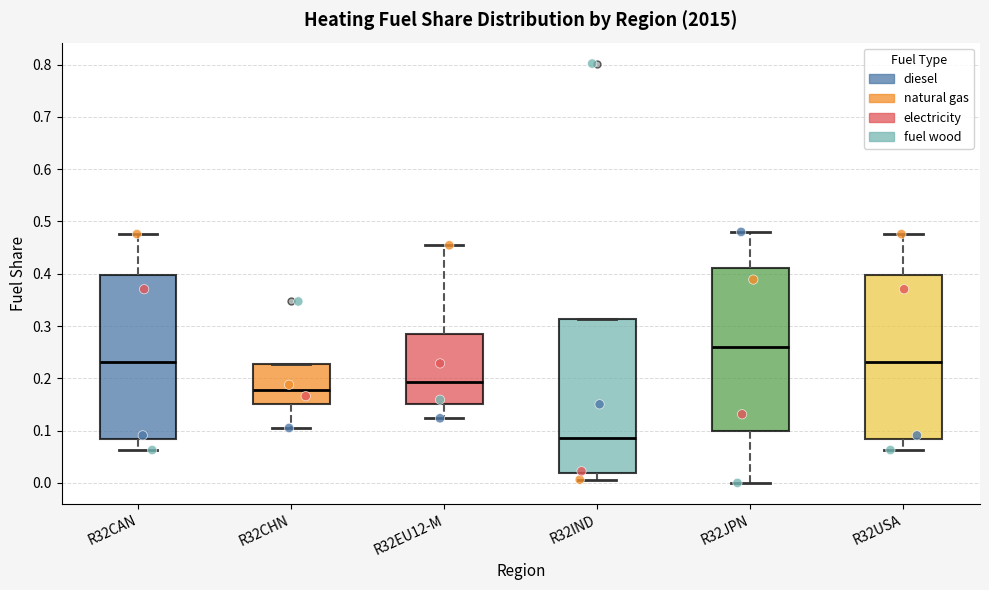

Reading left to right, transcribe this box plot: for each box, give where its median line is, the range the box spans, and where its two whiskers end, as read against the y-axis. The values are not printed on the chart, so give them approximately, as read against the axis.

R32CAN: median 0.23, box 0.08 to 0.40, whiskers 0.06 to 0.48
R32CHN: median 0.18, box 0.15 to 0.23, whiskers 0.11 to 0.23
R32EU12-M: median 0.19, box 0.15 to 0.28, whiskers 0.12 to 0.45
R32IND: median 0.09, box 0.02 to 0.31, whiskers 0.01 to 0.31
R32JPN: median 0.26, box 0.10 to 0.41, whiskers 0.00 to 0.48
R32USA: median 0.23, box 0.08 to 0.40, whiskers 0.06 to 0.48